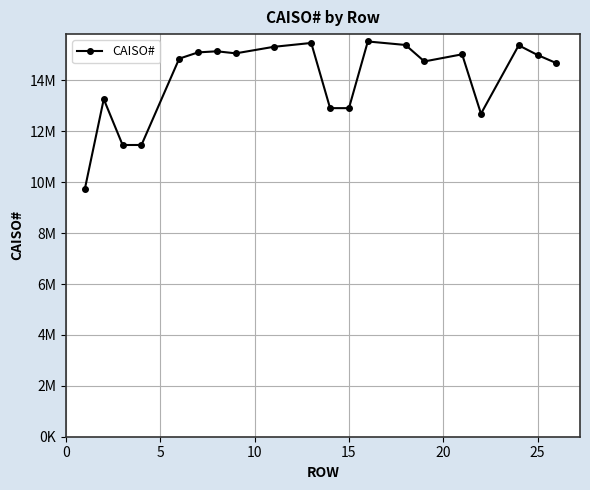

How many interior local peaks (higher than both neighbors) does the data have?

6